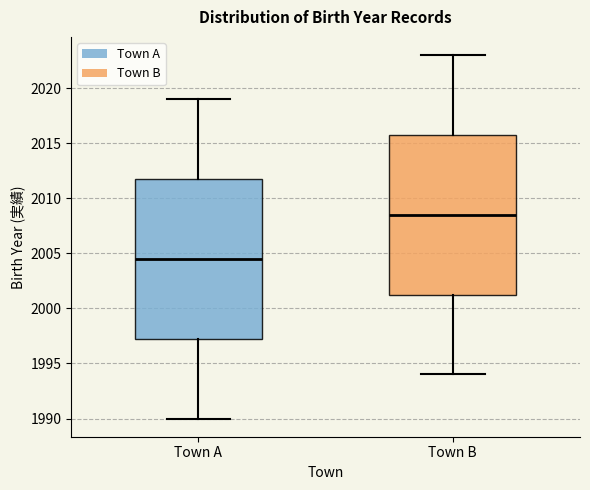

Reading left to right, transcribe this box plot: for each box, give where its median line is, the range the box spans, and where its two whiskers end, as read against the y-axis. The values are not printed on the chart, so give them approximately, as read against the axis.

Town A: median 2004.5, box 1997.5 to 2012.0, whiskers 1990.0 to 2019.0
Town B: median 2008.5, box 2001.5 to 2016.0, whiskers 1994.0 to 2023.0